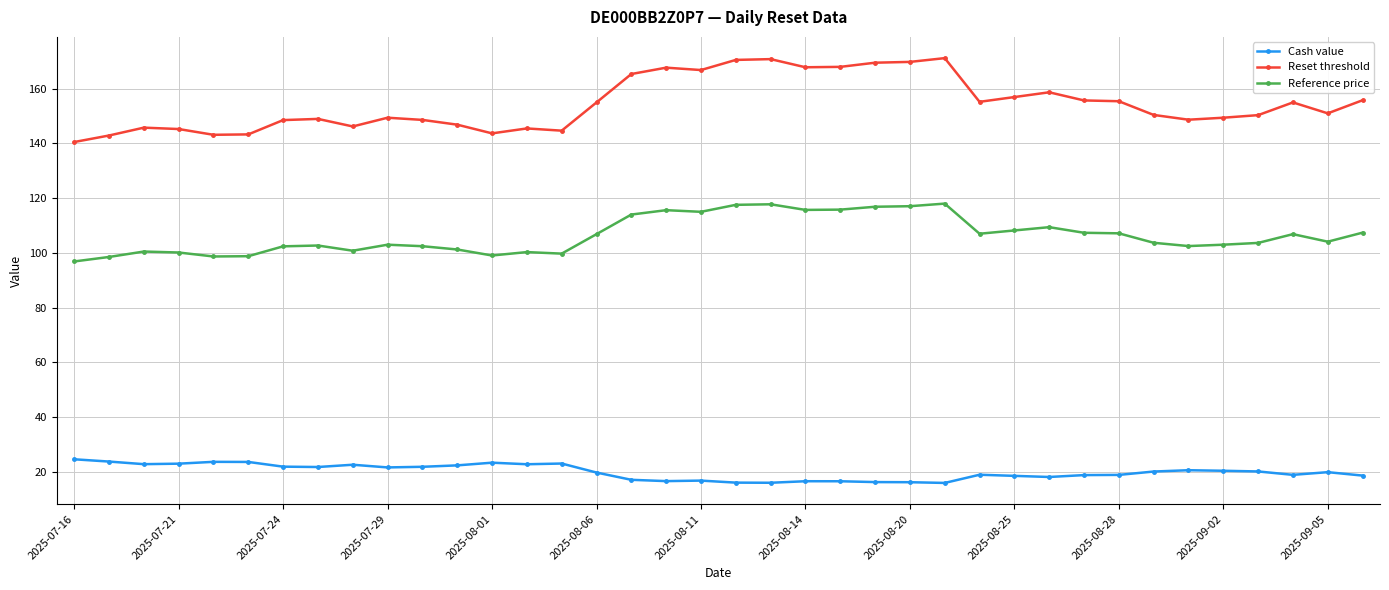

True or false: Cash value and Reference price intersect in this chart.

False